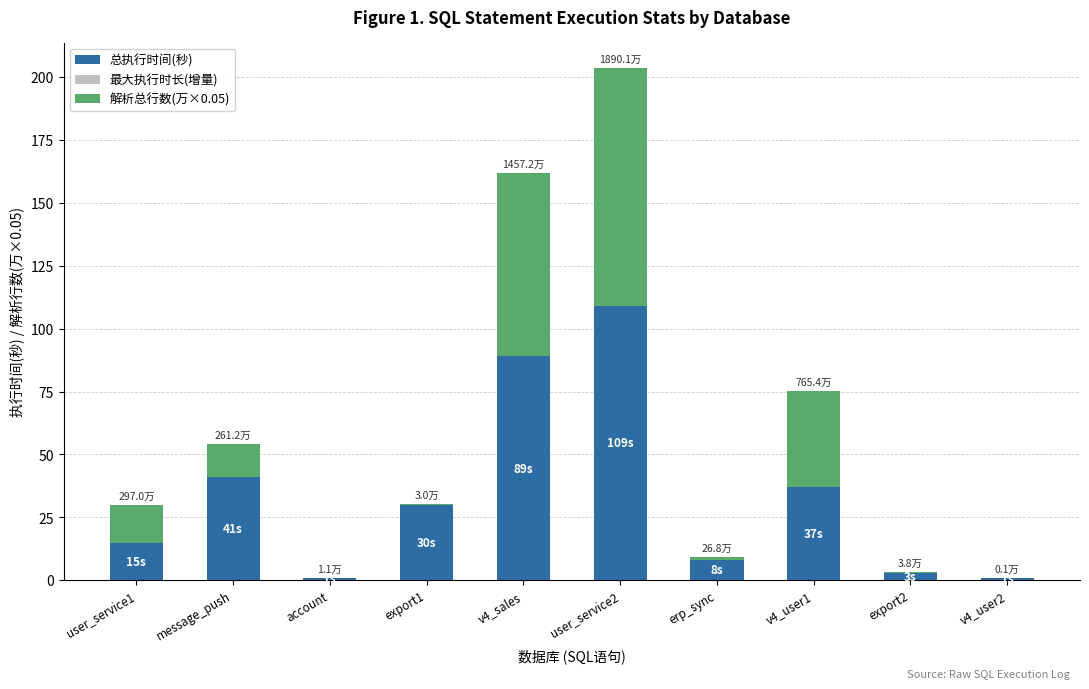

At which category is the sum across all series the highest?

user_service2